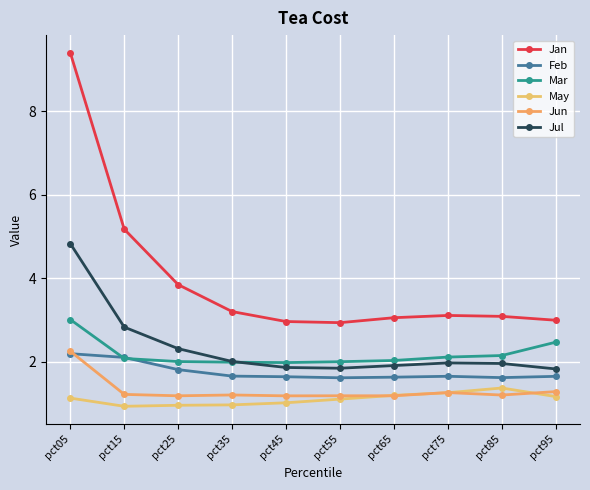

True or false: Jul has a value of 0.8 at pct25.

False